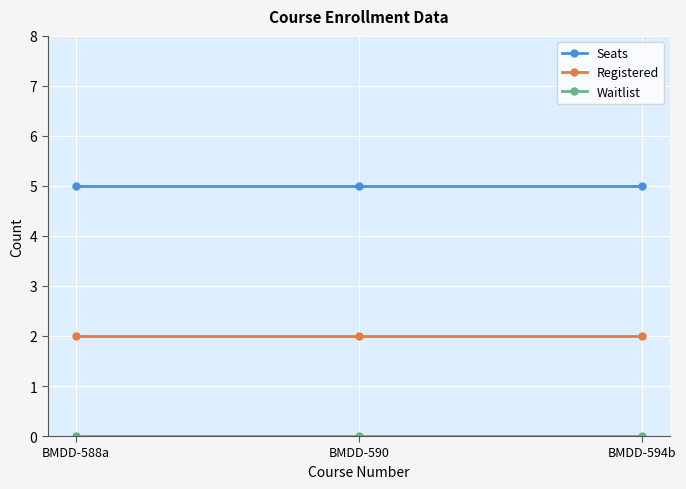

What is the minimum value for Seats?

5